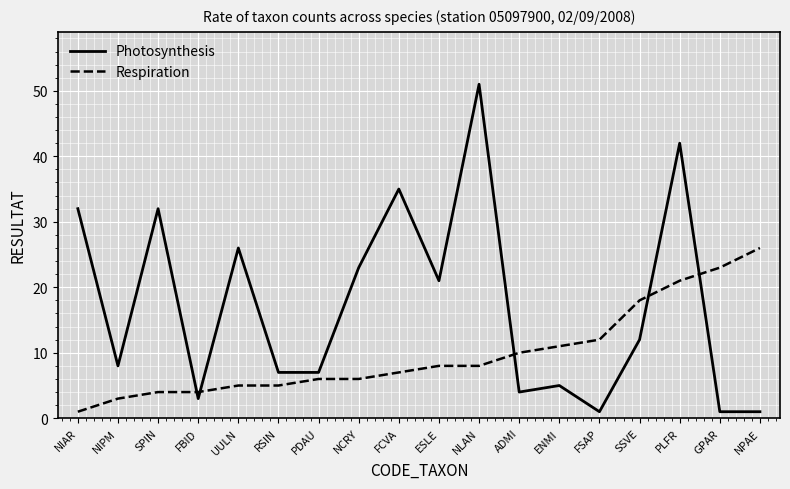

What is the minimum value shown in the chart?

1